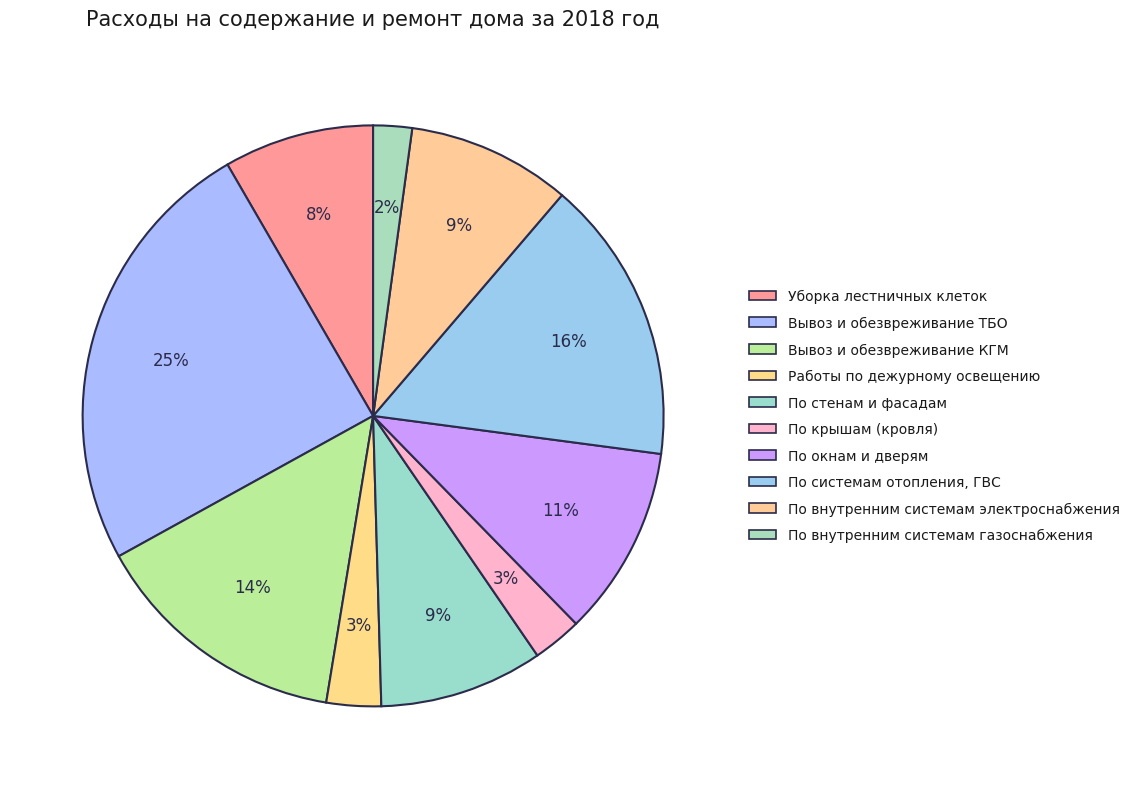

How many segments does this pie chart have?

10